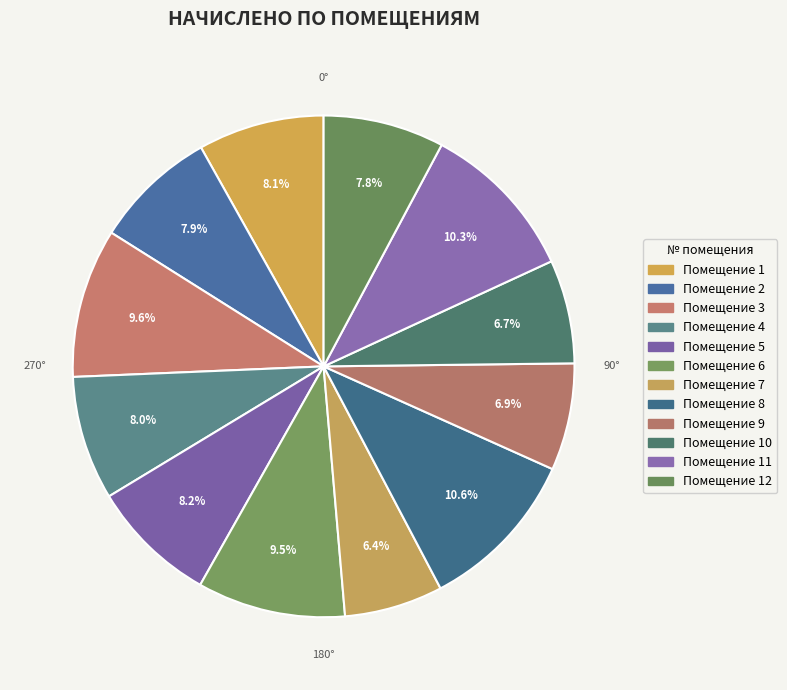

Which slice is the smallest?

7